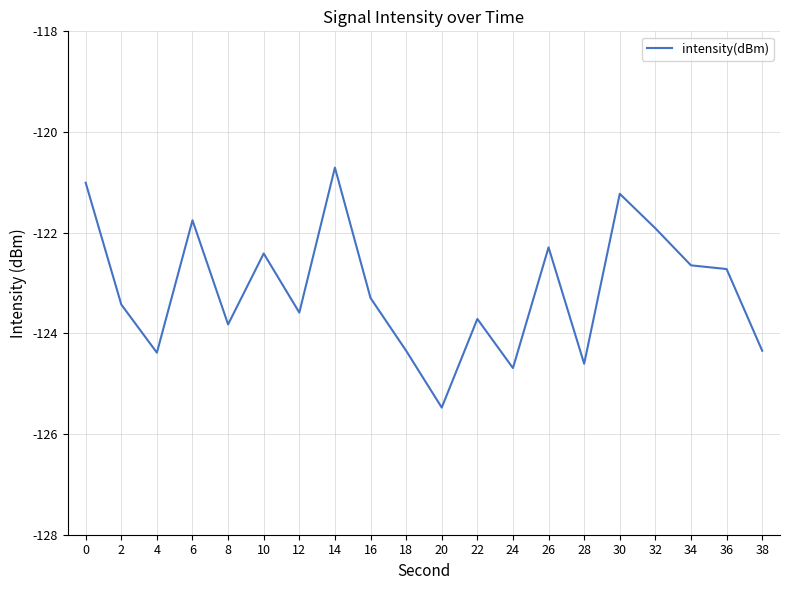

True or false: the data shows -73.5 at 34.

False